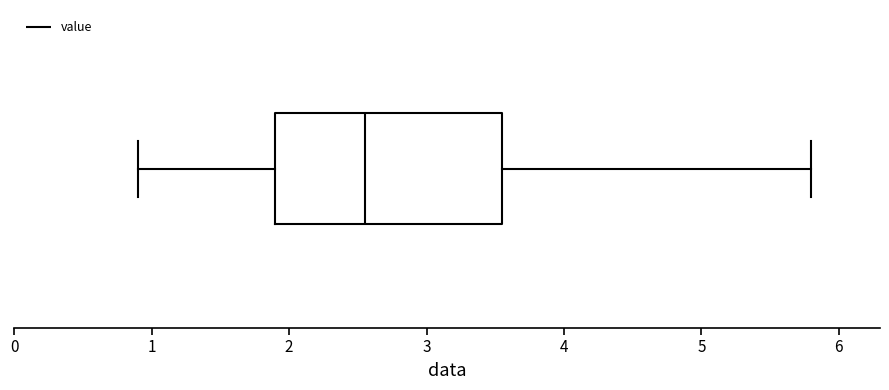

Read this box plot against the x-axis: the position of the median line, the range covered by the box, and the ends of both whiskers. The values are not printed on the chart, so give them approximately, as read against the axis.

median 2.6, box 1.9 to 3.6, whiskers 0.9 to 5.8